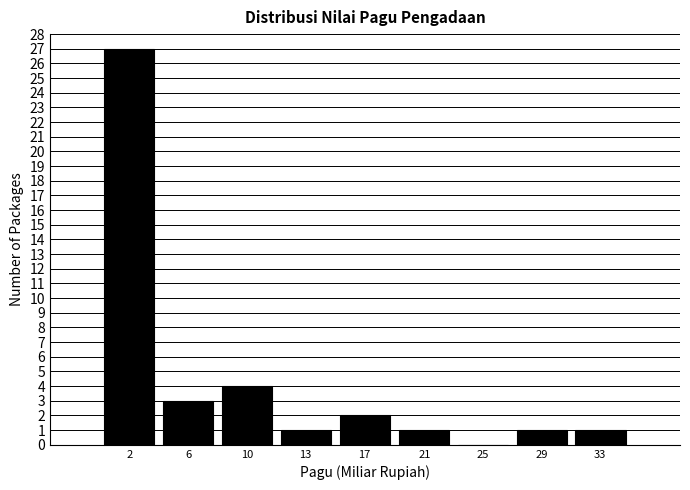

Reading left to right, what are all the values shown in this chart?

2=27	6=3	10=4	13=1	17=2	21=1	25=0	29=1	33=1